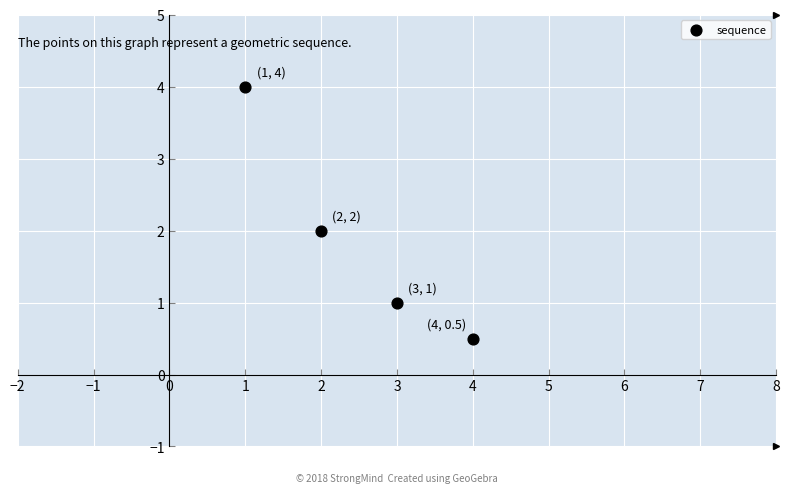

What is the range of Y values (max minus min)?

3.5